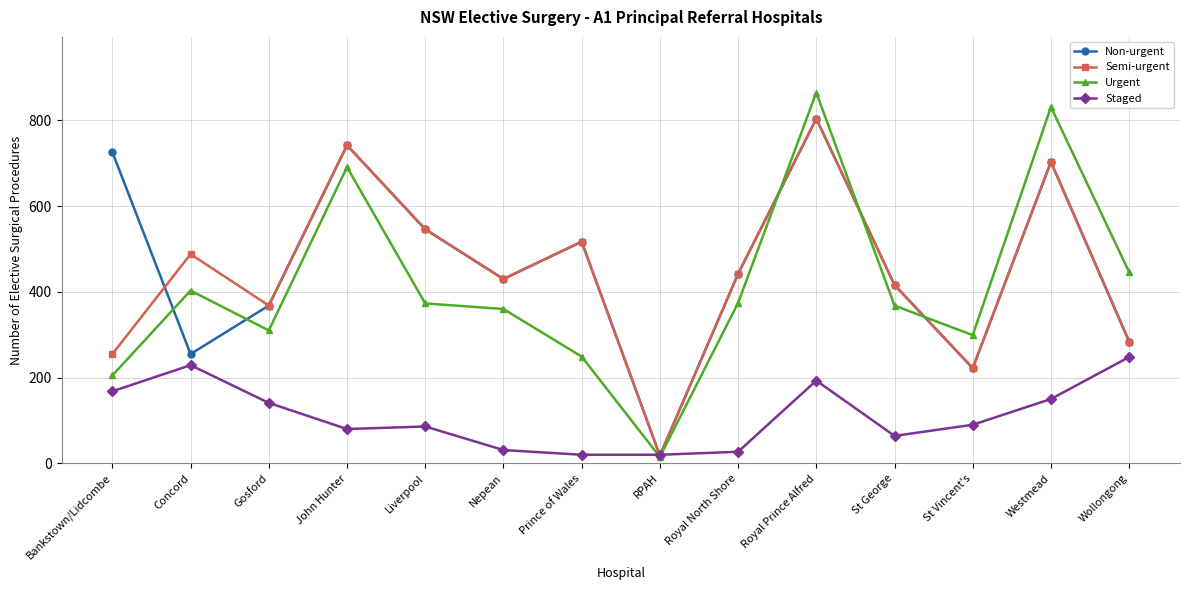

How many series are shown in this chart?

4